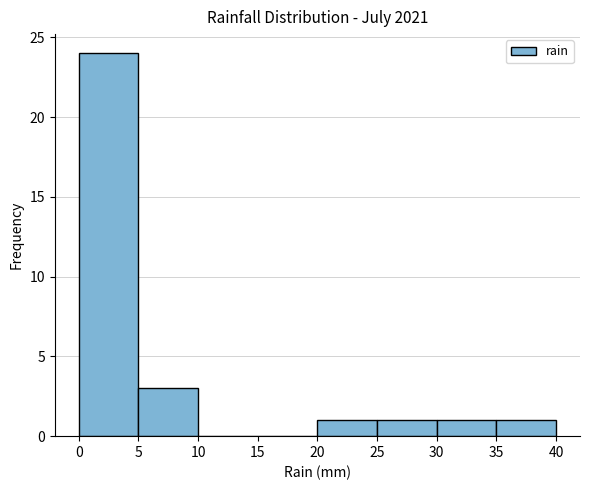

Reading left to right, transcribe this chart: for each bar, give the range it covers on the x-axis and its height. The values are not printed on the chart, so give them approximately, as read against the axis.

0 to 5: 24
5 to 10: 3
10 to 15: 0
15 to 20: 0
20 to 25: 1
25 to 30: 1
30 to 35: 1
35 to 40: 1